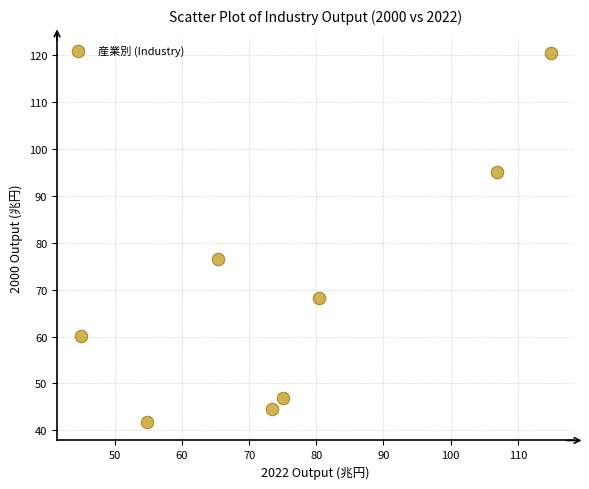

What Y value in the scatter plot is closest to 81?

76.5